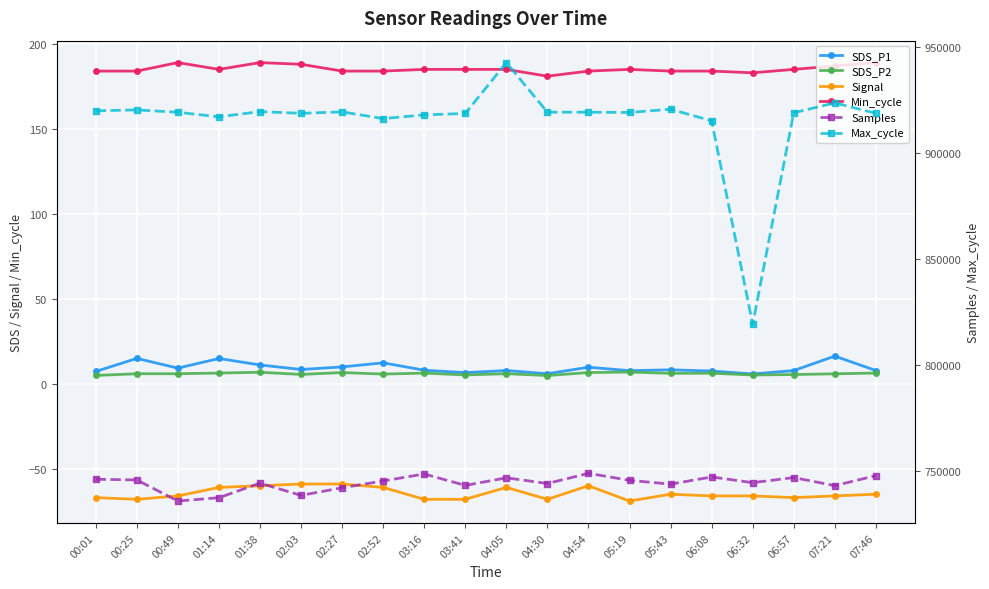

At which category does the chart reach its peak across all series?

04:05